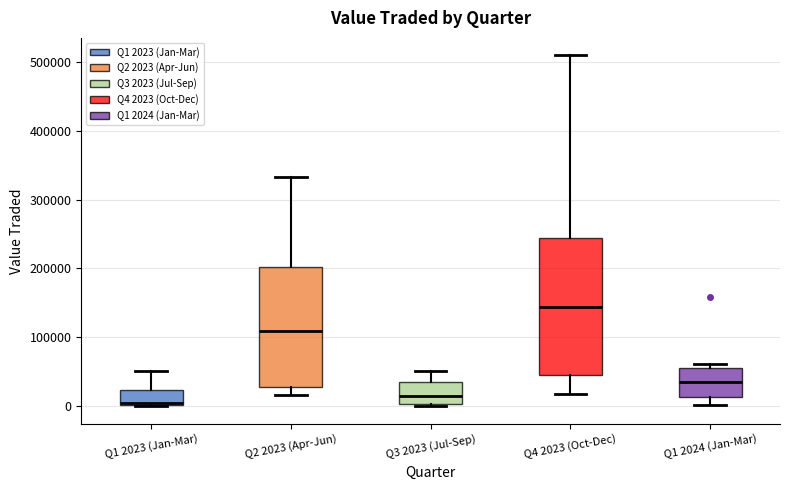

Where does the upper whisker of the box for Q2 2023 (Apr-Jun) end on the y-axis? The values are not printed on the chart, so give them approximately, as read against the axis.

330000